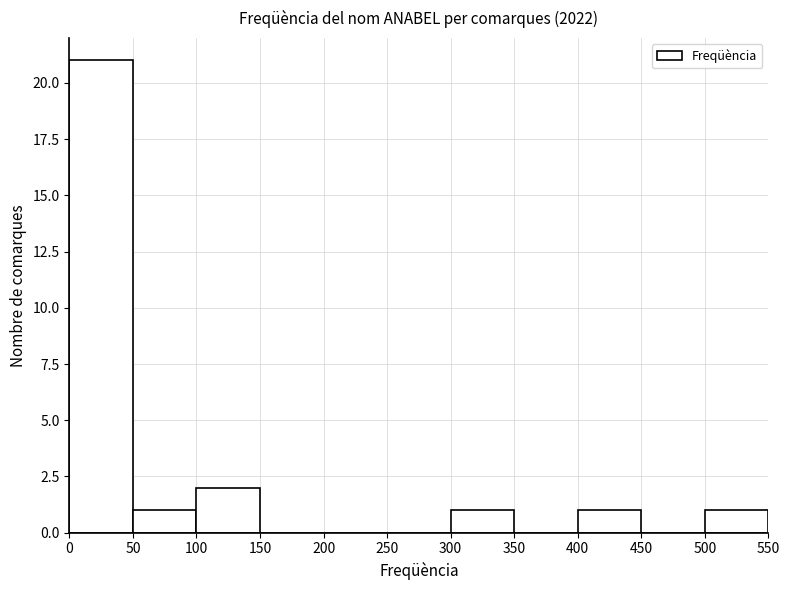

What is the height of the bar covering 0 to 50 on the x-axis? The values are not printed on the chart, so give them approximately, as read against the axis.

21